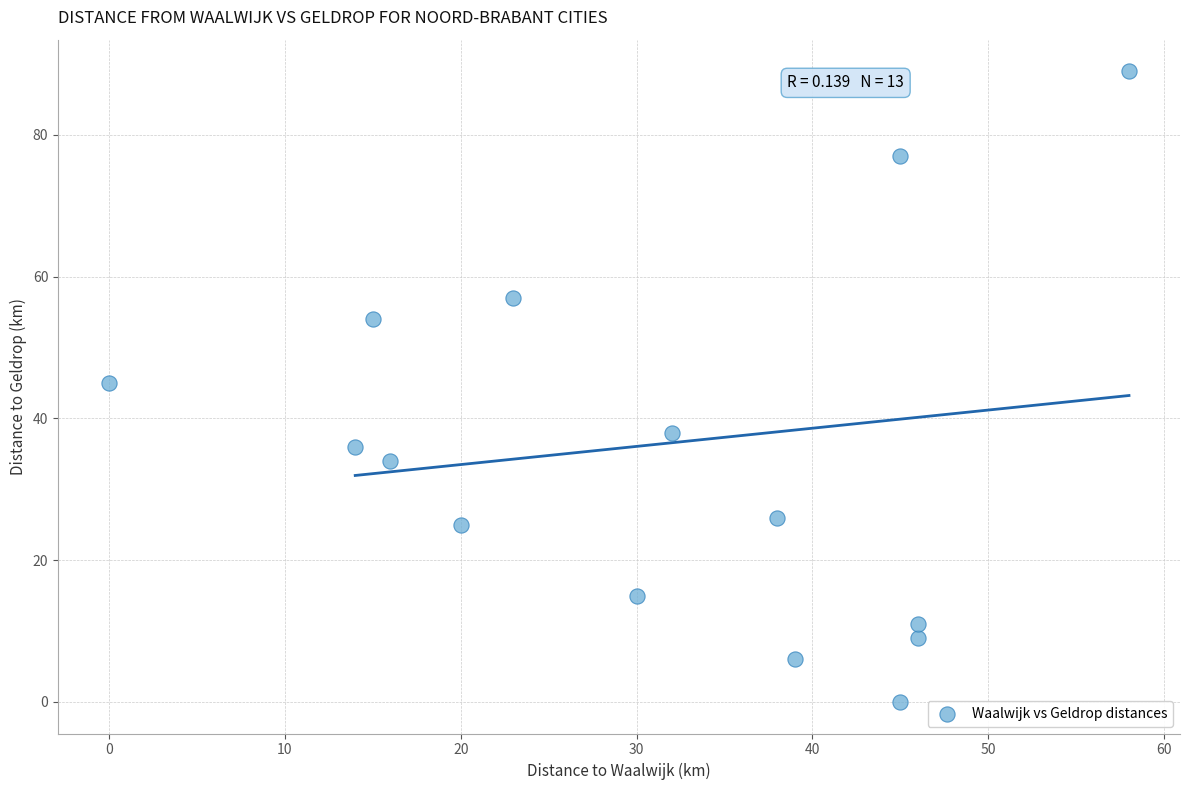

What is the range of Y values (max minus min)?

89